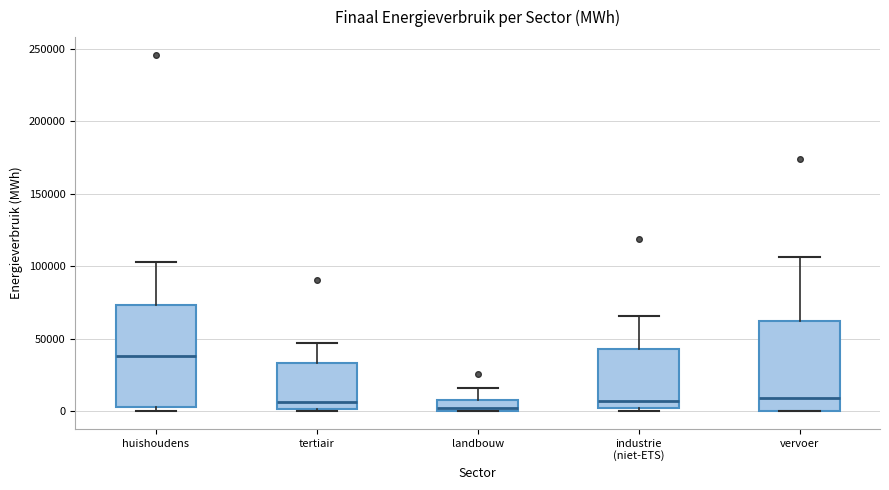

Which box is the tallest, from its lower edge to its upper edge?

huishoudens